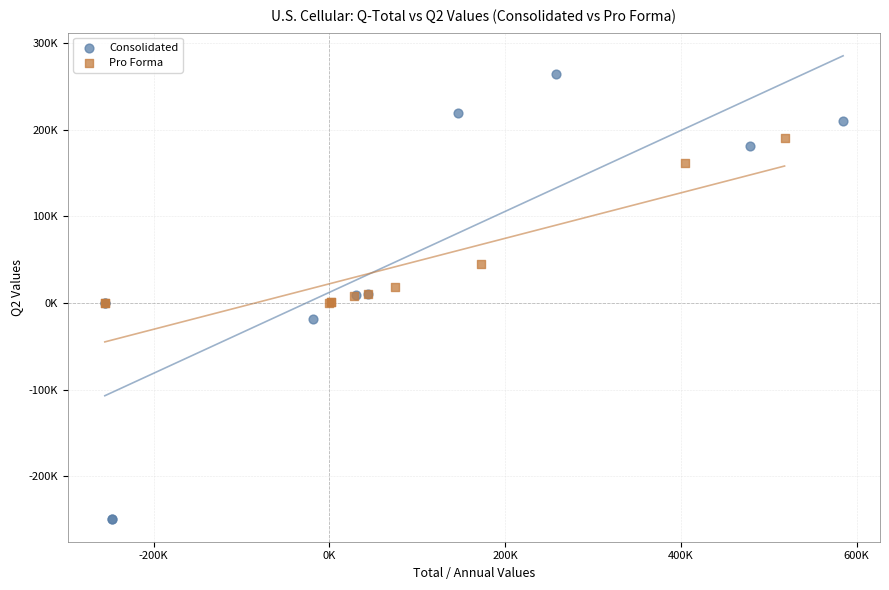

Which series has the largest Y range (max minus min)?

Consolidated